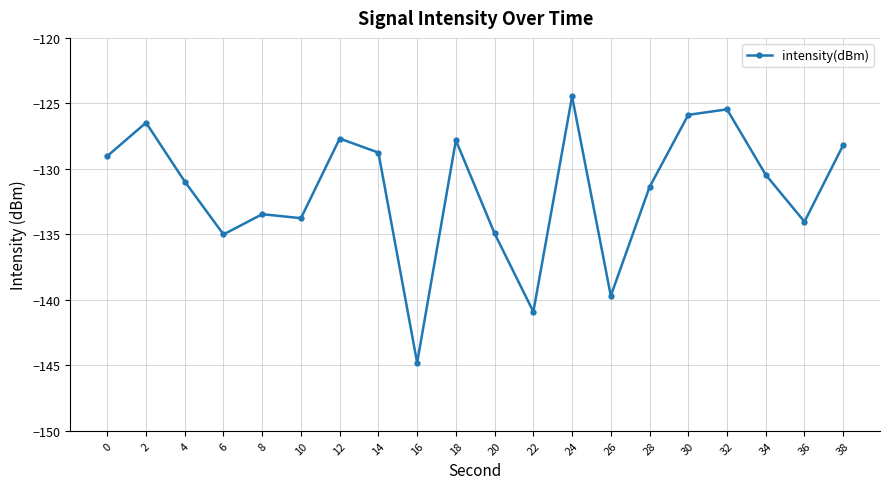

Which category has the highest value across all series?

24